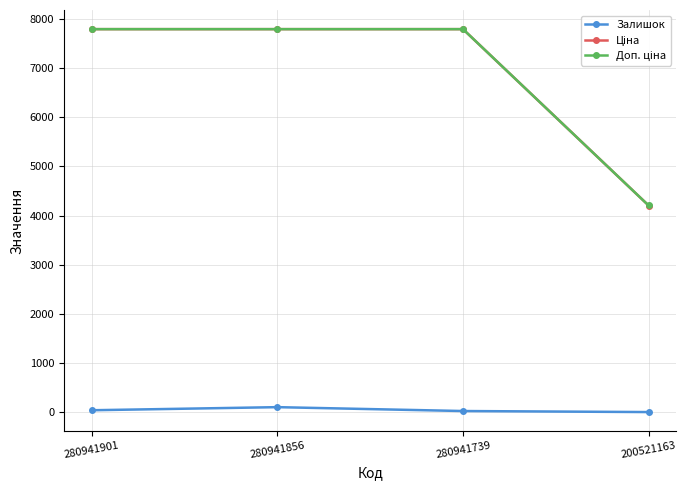

True or false: Залишок has a value of 23.0 at 280941739.

True